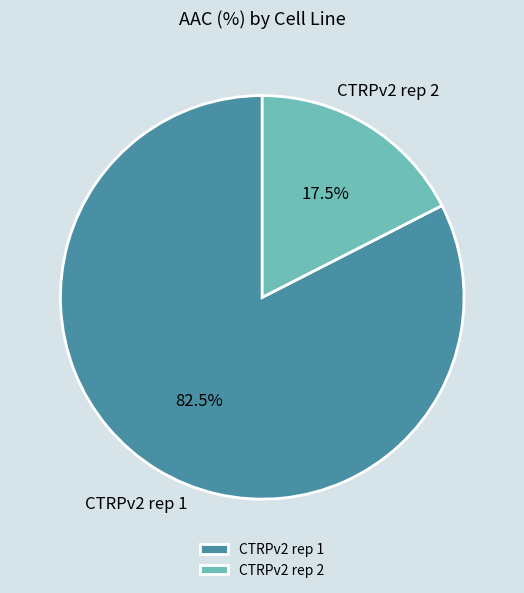

Which slice is the largest?

CTRPv2 rep 1